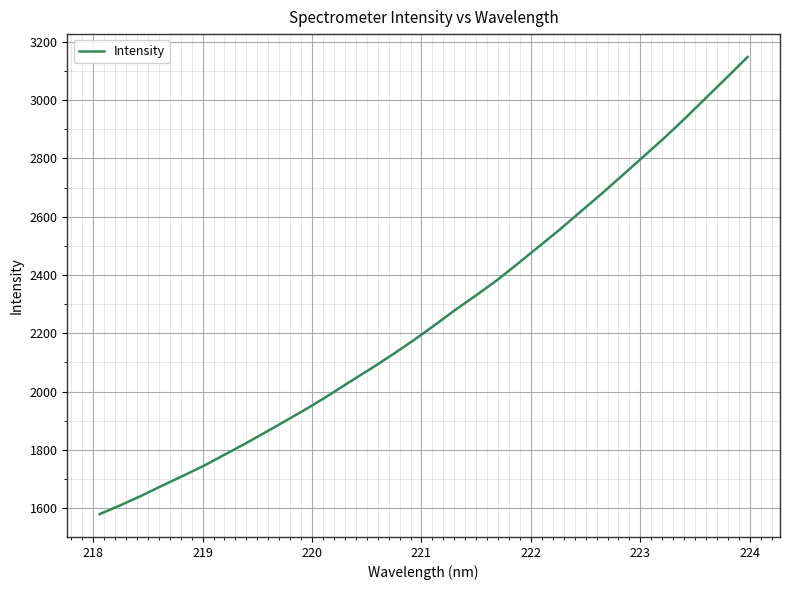

What is the smallest value displayed?

1579.4